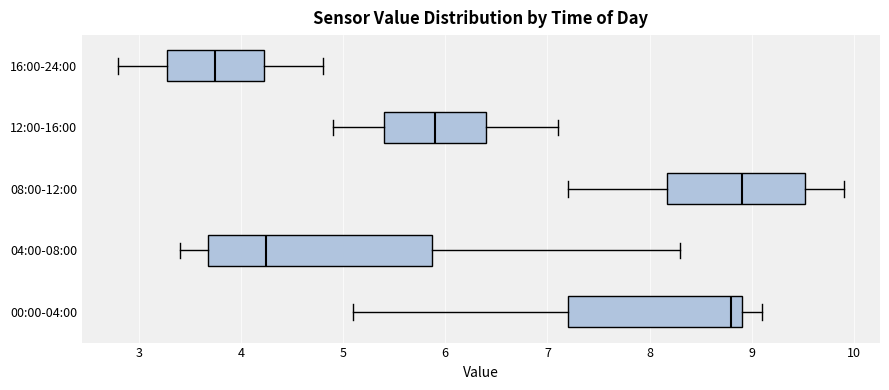

Reading bottom to top, read every box against the x-axis: the position of its median line, the range the box covers, and the ends of its whiskers. The values are not printed on the chart, so give them approximately, as read against the axis.

00:00-04:00: median 8.8, box 7.2 to 8.9, whiskers 5.1 to 9.1
04:00-08:00: median 4.3, box 3.7 to 5.9, whiskers 3.4 to 8.3
08:00-12:00: median 8.9, box 8.2 to 9.5, whiskers 7.2 to 9.9
12:00-16:00: median 5.9, box 5.4 to 6.4, whiskers 4.9 to 7.1
16:00-24:00: median 3.8, box 3.3 to 4.2, whiskers 2.8 to 4.8